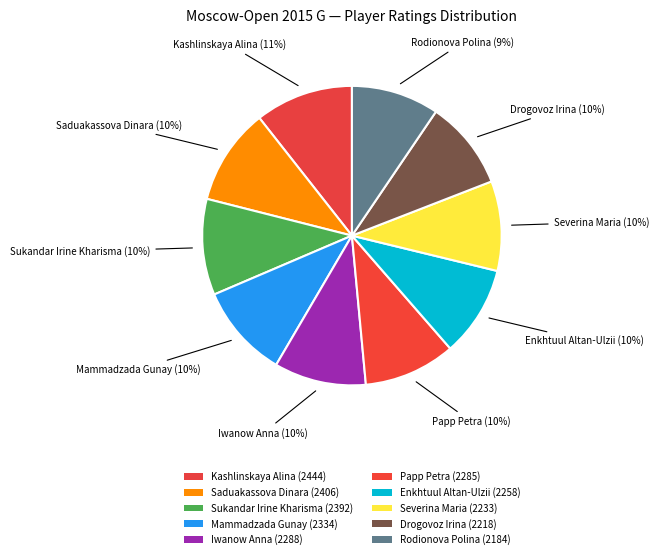

Which slice is the largest?

Kashlinskaya Alina